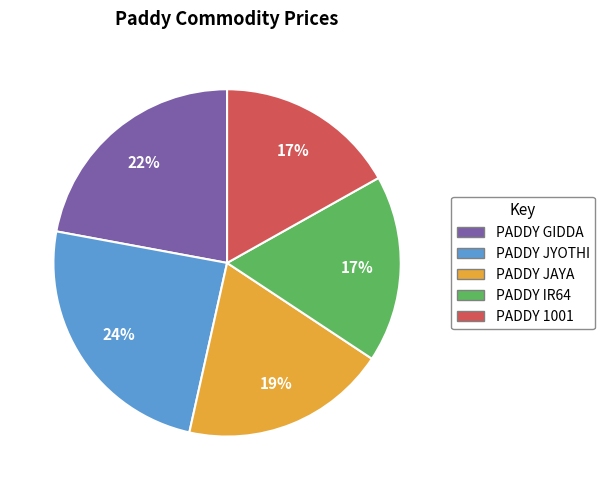

What is the ratio of the value at PADDY JYOTHI to the value at PADDY IR64?

1.4